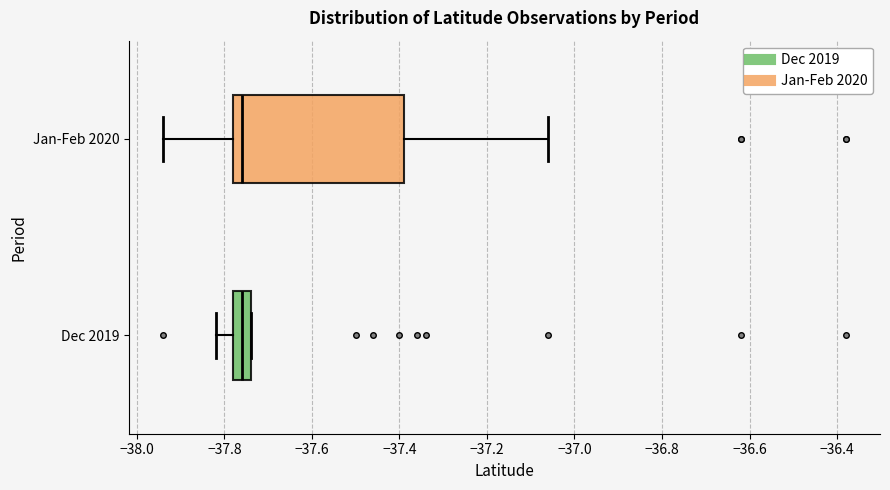

Reading bottom to top, read every box against the x-axis: the position of its median line, the range the box covers, and the ends of its whiskers. The values are not printed on the chart, so give them approximately, as read against the axis.

Dec 2019: median -37.76, box -37.78 to -37.74, whiskers -37.82 to -37.74
Jan-Feb 2020: median -37.76, box -37.78 to -37.38, whiskers -37.94 to -37.06